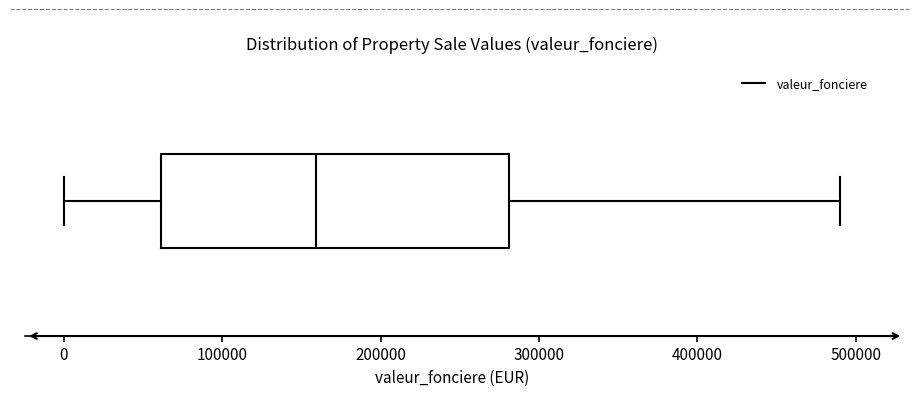

Read this box plot against the x-axis: the position of the median line, the range covered by the box, and the ends of both whiskers. The values are not printed on the chart, so give them approximately, as read against the axis.

median 160000, box 60000 to 280000, whiskers 0 to 490000